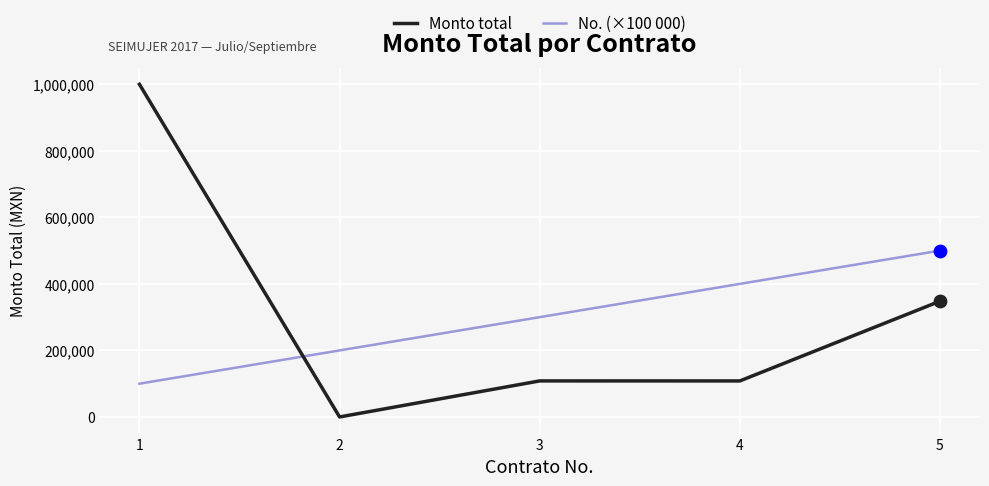

What are all the series names shown in the legend?

Monto total, No. (×100 000)